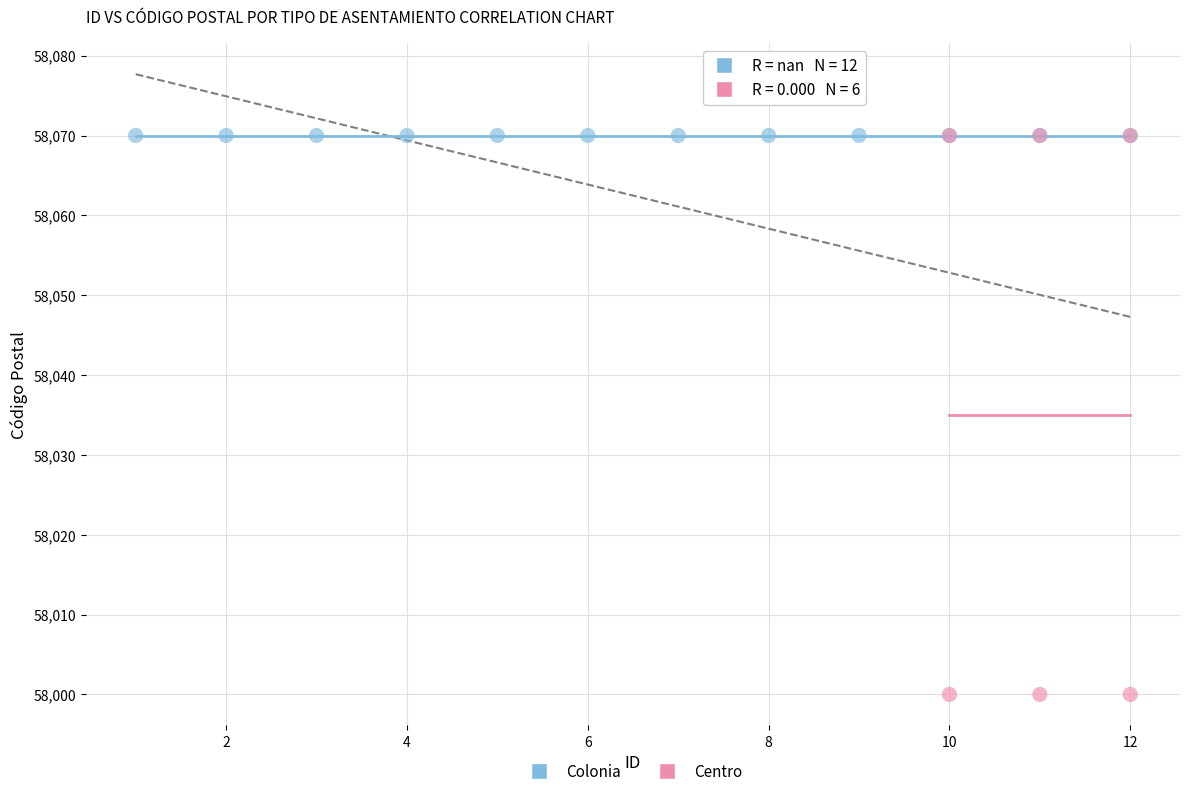

Which series reaches the minimum Y coordinate?

Centro